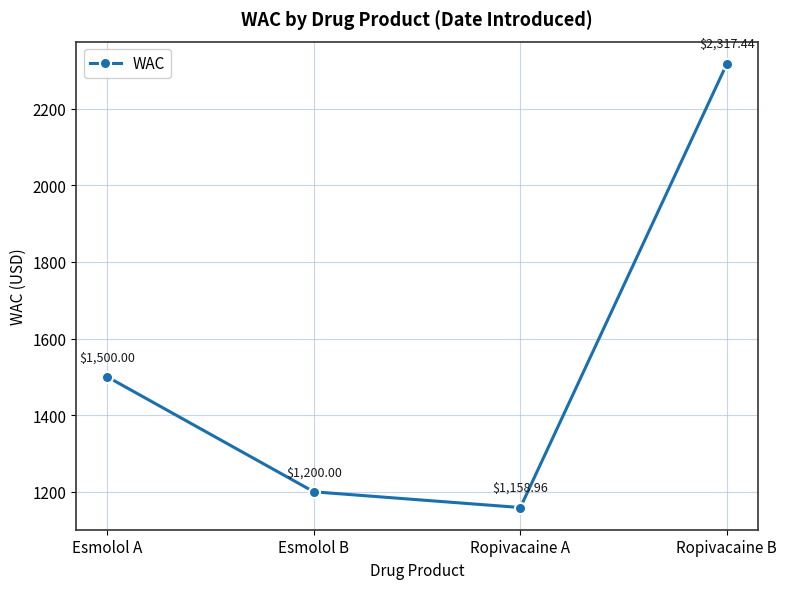

List the labels in order of value, largest first.

Ropivacaine B, Esmolol A, Esmolol B, Ropivacaine A